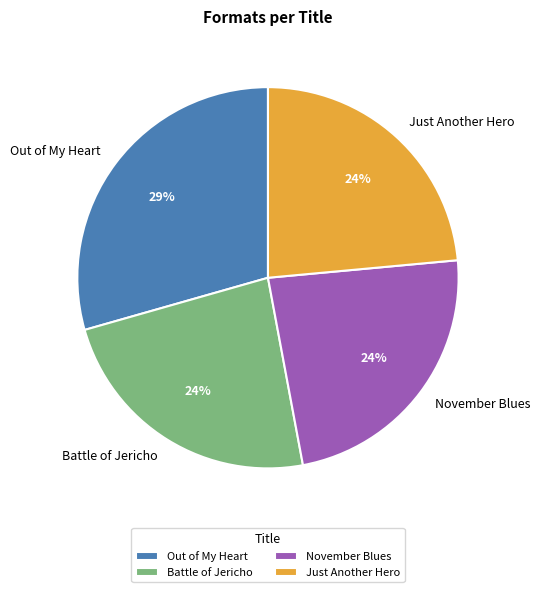

To the nearest percent, what is the average slice percentage?

25%